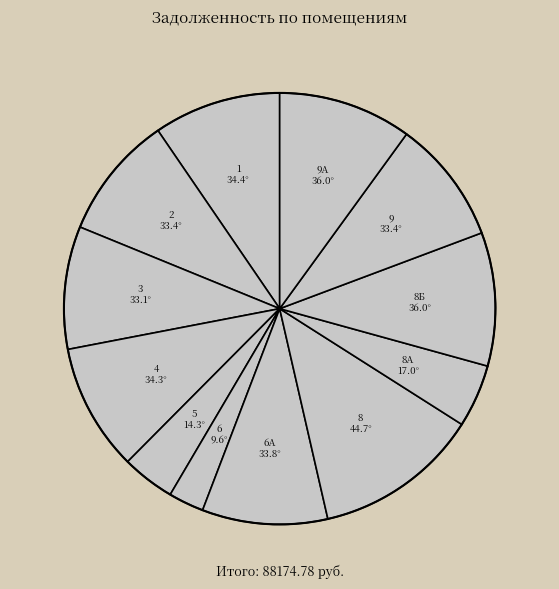

How many slices are in this pie chart?

12